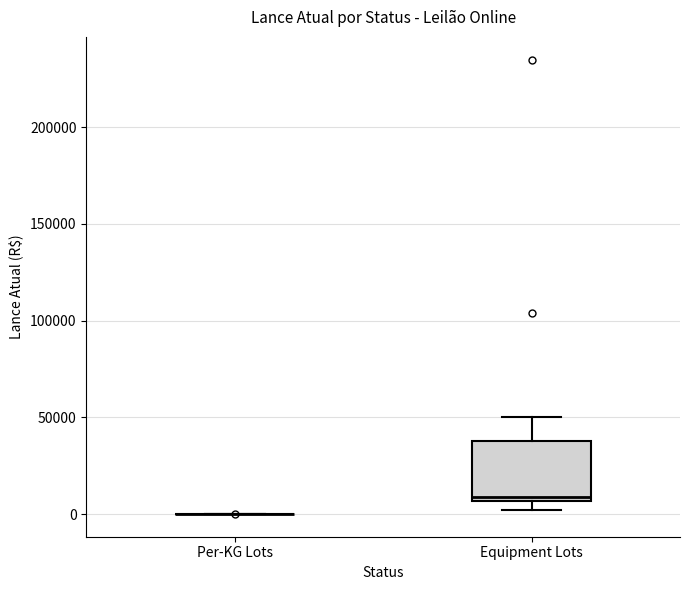

Reading left to right, transcribe this box plot: for each box, give where its median line is, the range the box spans, and where its two whiskers end, as read against the y-axis. The values are not printed on the chart, so give them approximately, as read against the axis.

Per-KG Lots: box collapsed to a line at 0, whiskers 0 to 0
Equipment Lots: median 10000, box 5000 to 40000, whiskers 0 to 50000